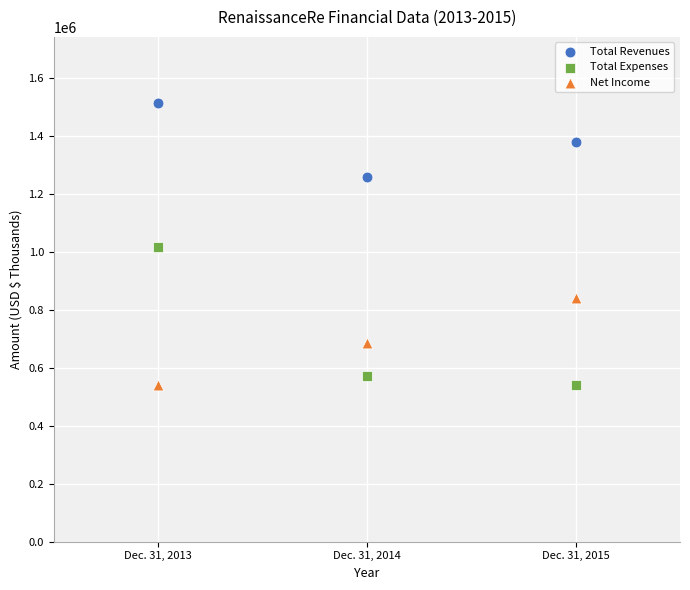

Which series has the largest Y range (max minus min)?

Total Expenses